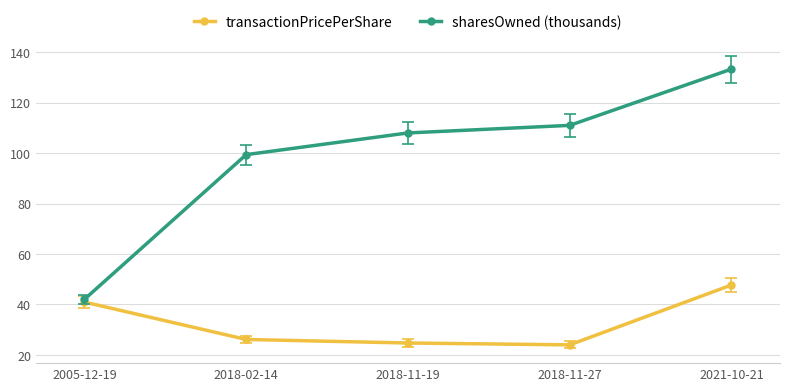

True or false: sharesOwned (thousands) has a value of 111.0 at 2018-11-27.

True